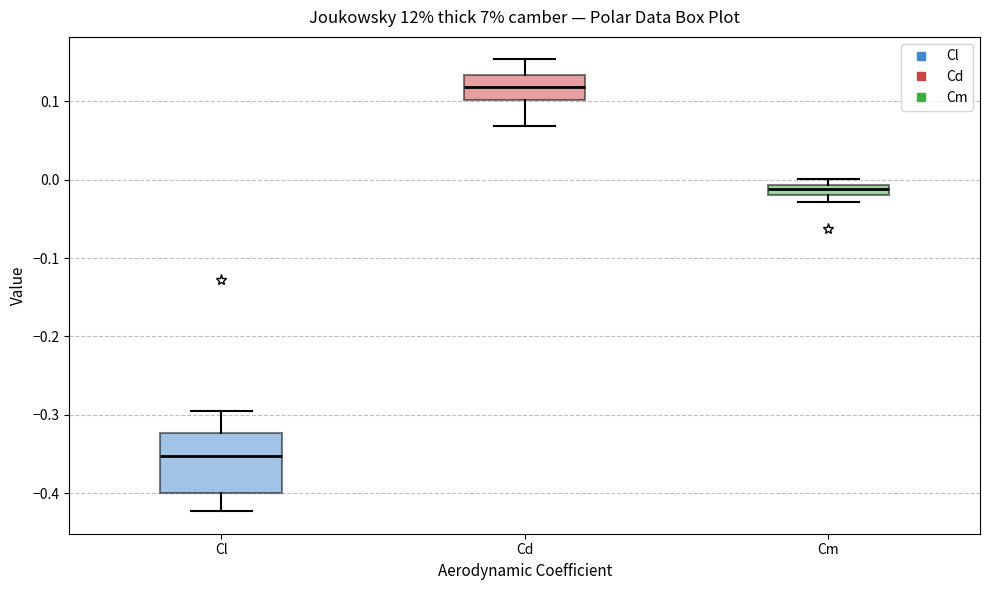

Where does the lower whisker of the box for Cd end on the y-axis? The values are not printed on the chart, so give them approximately, as read against the axis.

0.07